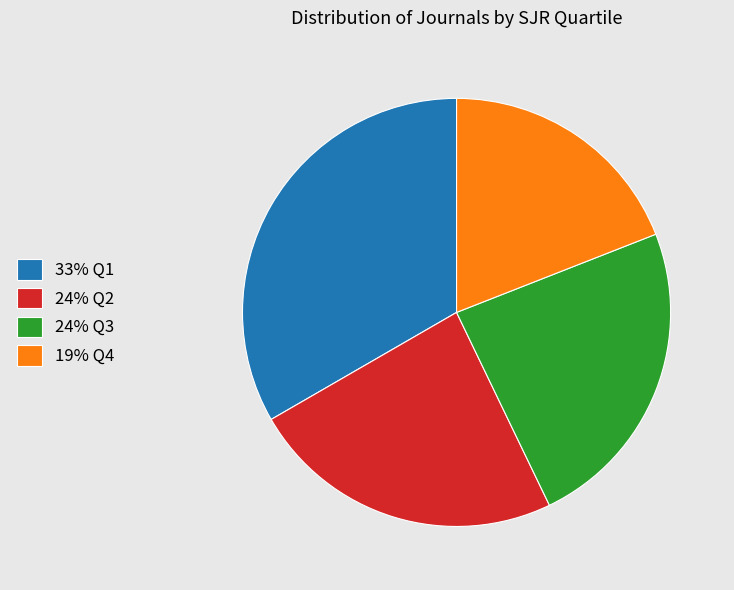

Is the sum of 24% Q2 and 24% Q3 greater than half?

No